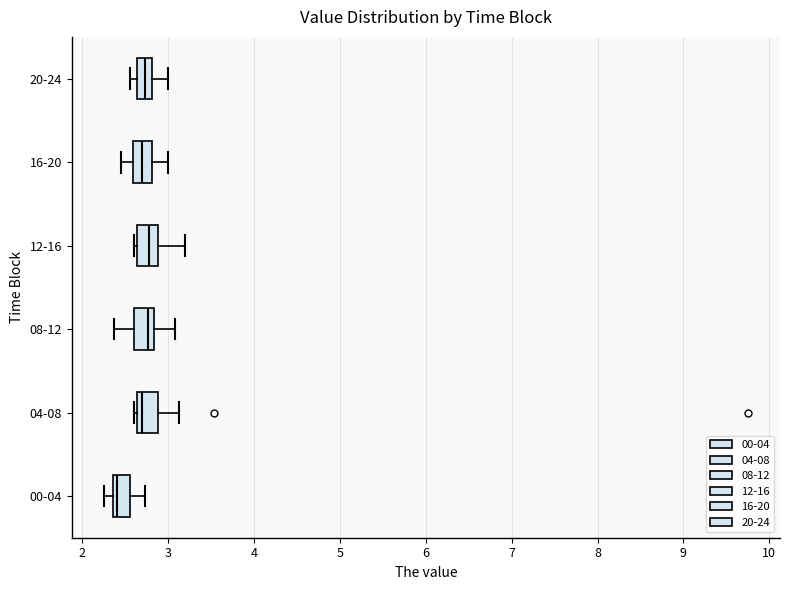

Reading bottom to top, read every box against the x-axis: the position of its median line, the range the box covers, and the ends of its whiskers. The values are not printed on the chart, so give them approximately, as read against the axis.

00-04: median 2.4 (just right of the box's left edge), box 2.4 to 2.6, whiskers 2.3 to 2.7
04-08: median 2.7, box 2.6 to 2.9, whiskers 2.6 (just left of the box's left edge) to 3.1
08-12: median 2.8 (just left of the box's right edge), box 2.6 to 2.8, whiskers 2.4 to 3.1
12-16: median 2.8, box 2.6 to 2.9, whiskers 2.6 (just left of the box's left edge) to 3.2
16-20: median 2.7, box 2.6 to 2.8, whiskers 2.5 to 3.0
20-24: median 2.7, box 2.6 to 2.8, whiskers 2.6 (left of the box's left edge) to 3.0